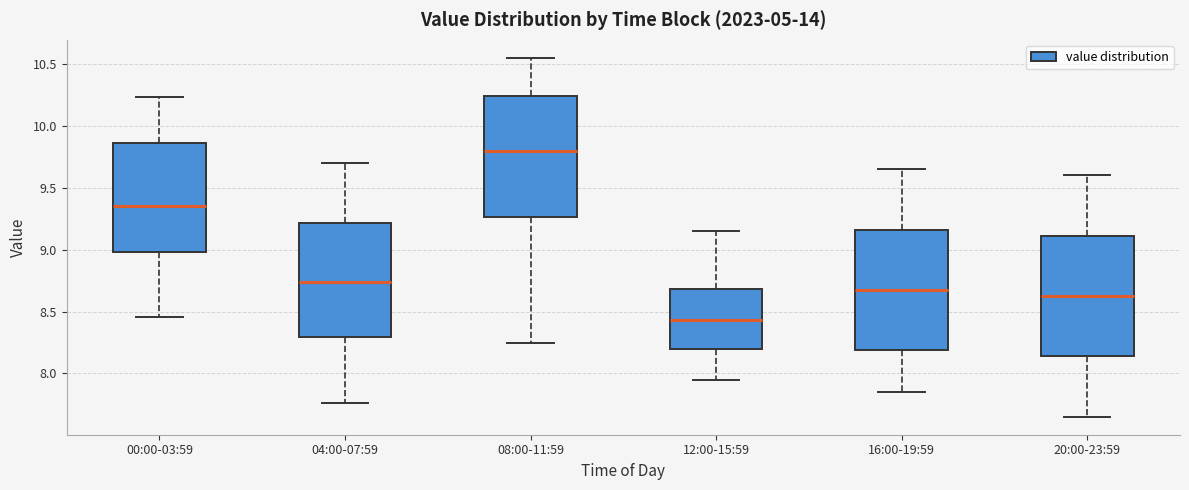

Reading left to right, transcribe this box plot: for each box, give where its median line is, the range the box spans, and where its two whiskers end, as read against the y-axis. The values are not printed on the chart, so give them approximately, as read against the axis.

00:00-03:59: median 9.35, box 9.00 to 9.85, whiskers 8.45 to 10.25
04:00-07:59: median 8.75, box 8.30 to 9.20, whiskers 7.75 to 9.70
08:00-11:59: median 9.80, box 9.25 to 10.25, whiskers 8.25 to 10.55
12:00-15:59: median 8.45, box 8.20 to 8.70, whiskers 7.95 to 9.15
16:00-19:59: median 8.70, box 8.20 to 9.15, whiskers 7.85 to 9.65
20:00-23:59: median 8.65, box 8.15 to 9.10, whiskers 7.65 to 9.60